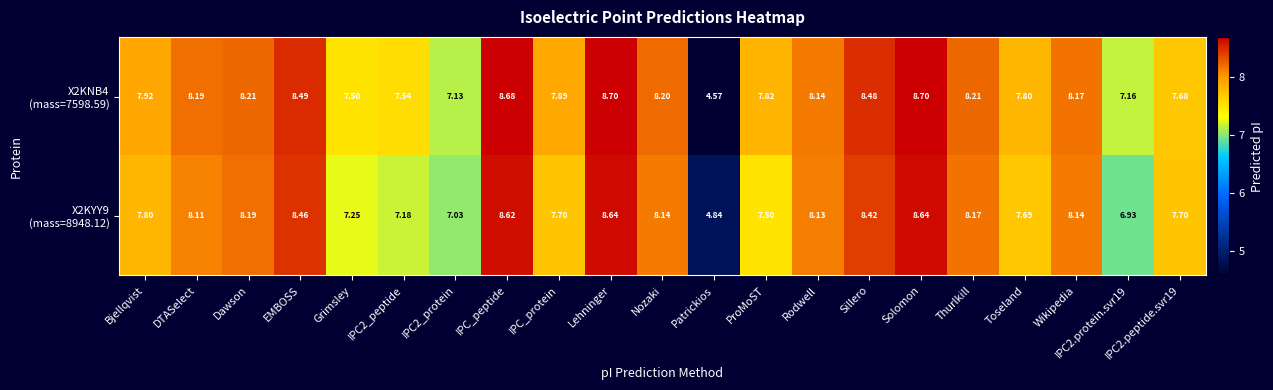

Which has a higher value, Thurlkill or Lehninger?

Lehninger